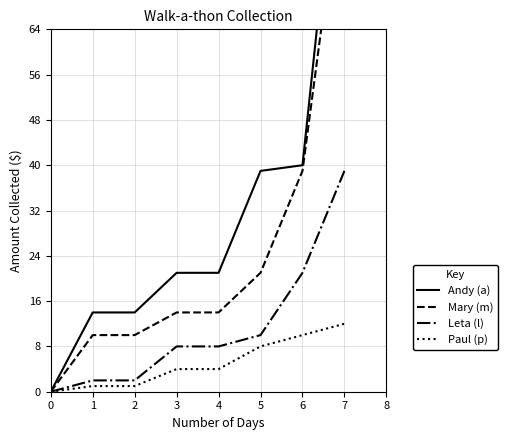

Which series changed the most between 4 and 5?

Andy (a)